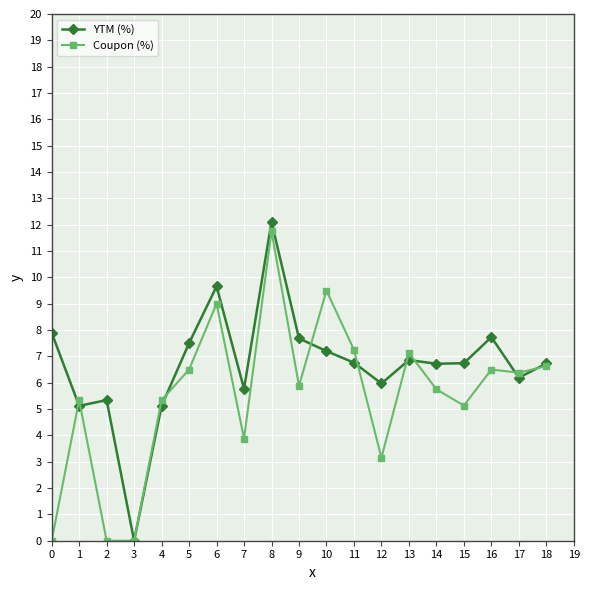

List the series in order of their overall mean, highest first.

YTM (%), Coupon (%)